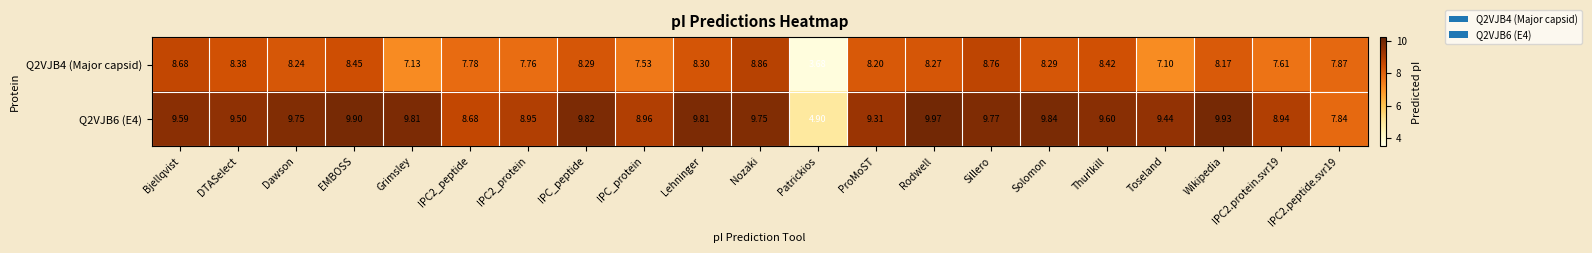

Which category has the lowest value in the Q2VJB6 (E4) series?

Patrickios